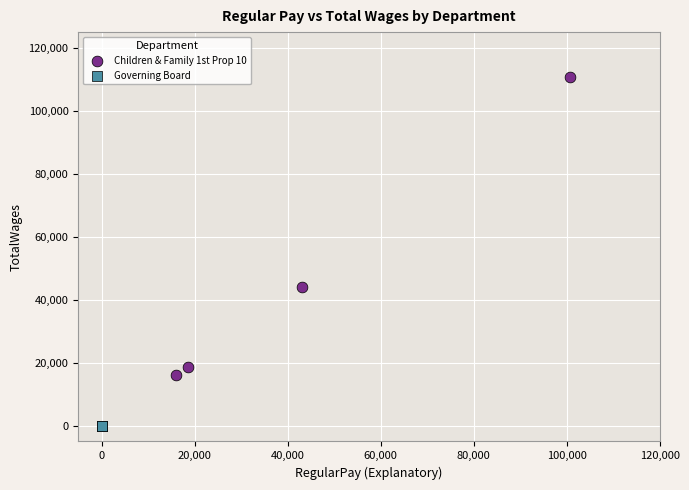

Which series contains the highest Y value?

Children & Family 1st Prop 10